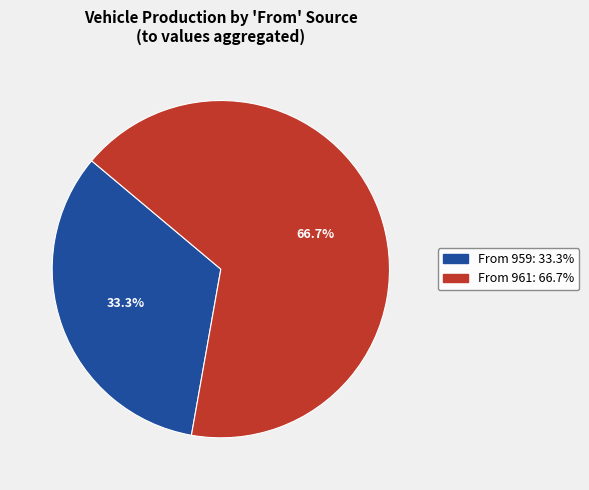

Is there a majority slice in this chart?

Yes